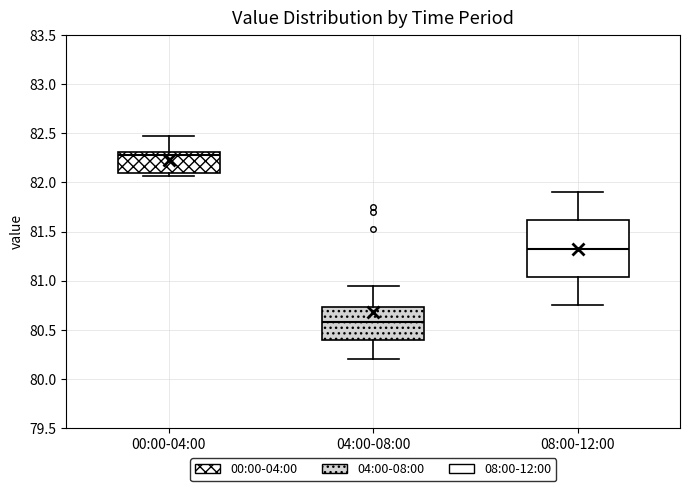

Reading left to right, transcribe this box plot: for each box, give where its median line is, the range the box spans, and where its two whiskers end, as read against the y-axis. The values are not printed on the chart, so give them approximately, as read against the axis.

00:00-04:00: median 82.30 (just below the box's upper edge), box 82.10 to 82.30, whiskers 82.05 to 82.45
04:00-08:00: median 80.60, box 80.40 to 80.75, whiskers 80.20 to 80.95
08:00-12:00: median 81.35, box 81.05 to 81.60, whiskers 80.75 to 81.90